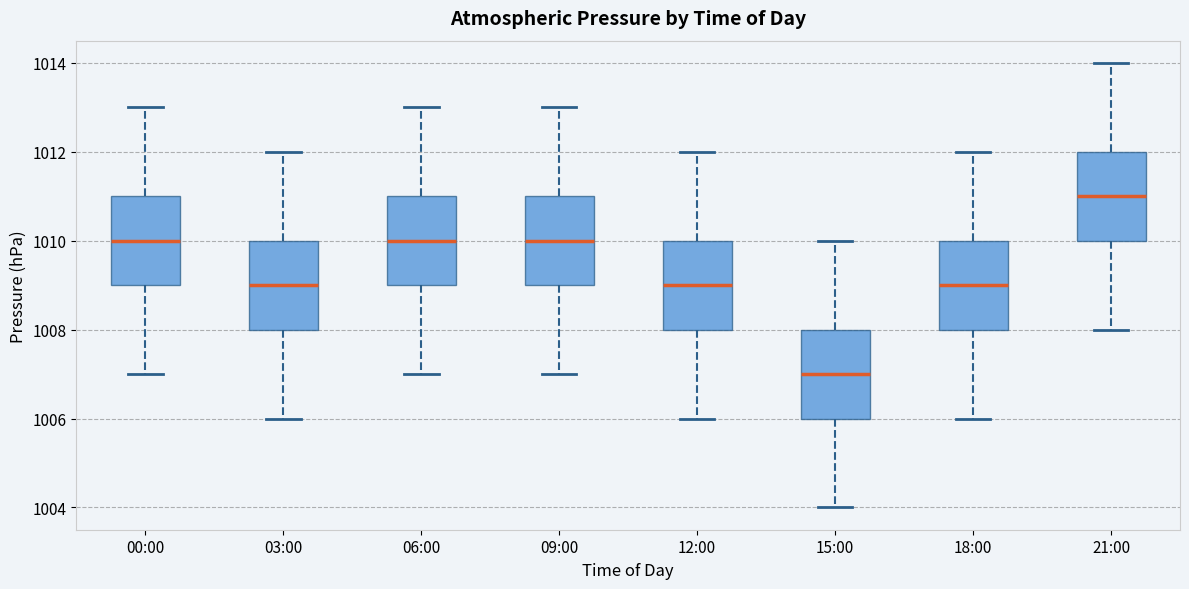

Which box's median line is the lowest?

15:00